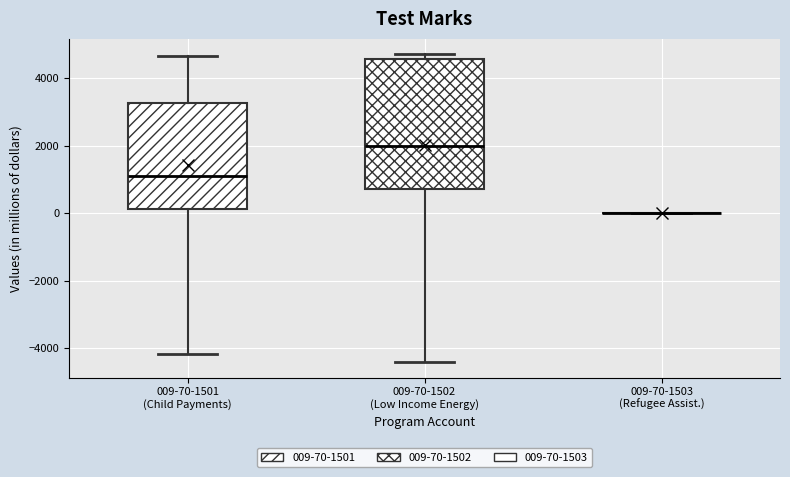

Reading left to right, read every box against the y-axis: the position of its median line, the range the box covers, and the ends of its whiskers. The values are not printed on the chart, so give them approximately, as read against the axis.

009-70-1501 (Child Payments): median 1200, box 200 to 3200, whiskers -4200 to 4600
009-70-1502 (Low Income Energy): median 2000, box 800 to 4600, whiskers -4400 to 4800
009-70-1503 (Refugee Assist.): box collapsed to a line at 0, whiskers 0 to 0